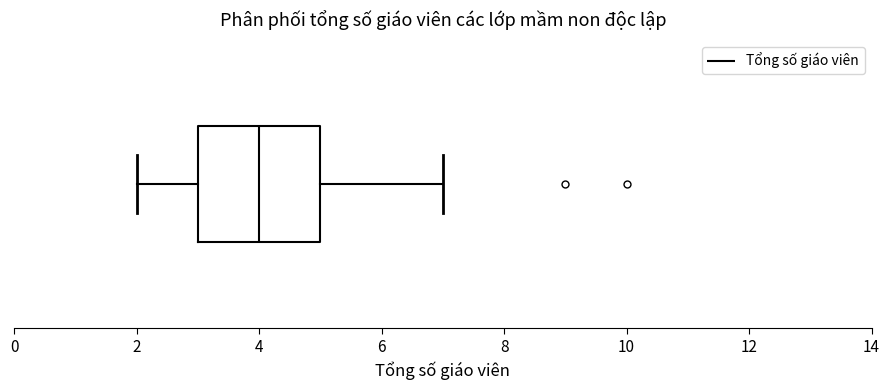

Read this box plot against the x-axis: the position of the median line, the range covered by the box, and the ends of both whiskers. The values are not printed on the chart, so give them approximately, as read against the axis.

median 4, box 3 to 5, whiskers 2 to 7